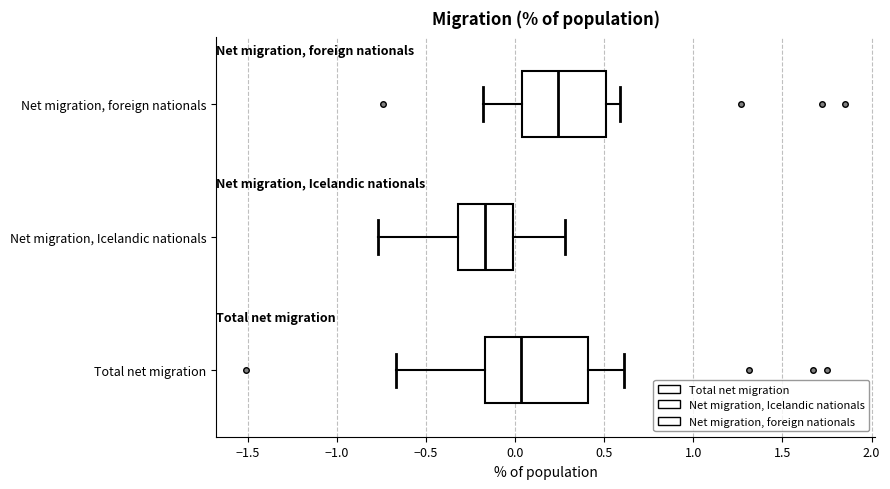

Reading bottom to top, transcribe this box plot: for each box, give where its median line is, the range the box spans, and where its two whiskers end, as read against the x-axis. The values are not printed on the chart, so give them approximately, as read against the axis.

Total net migration: median 0.05, box -0.15 to 0.40, whiskers -0.65 to 0.60
Net migration, Icelandic nationals: median -0.15, box -0.30 to 0.00, whiskers -0.75 to 0.30
Net migration, foreign nationals: median 0.25, box 0.05 to 0.50, whiskers -0.20 to 0.60